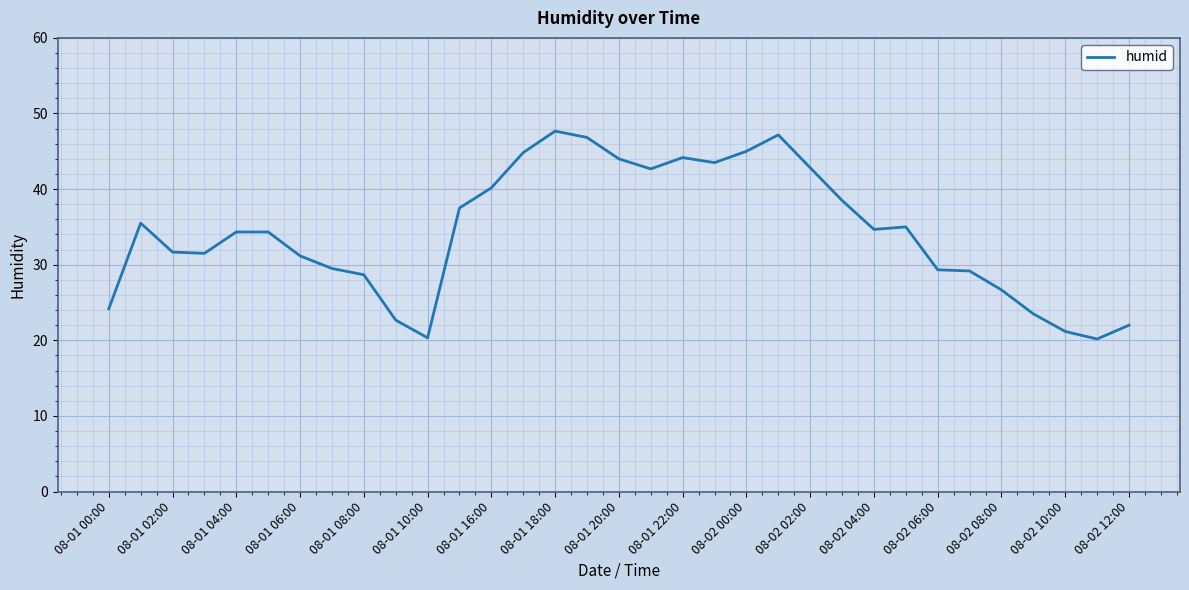

What is the minimum value shown in the chart?

20.2